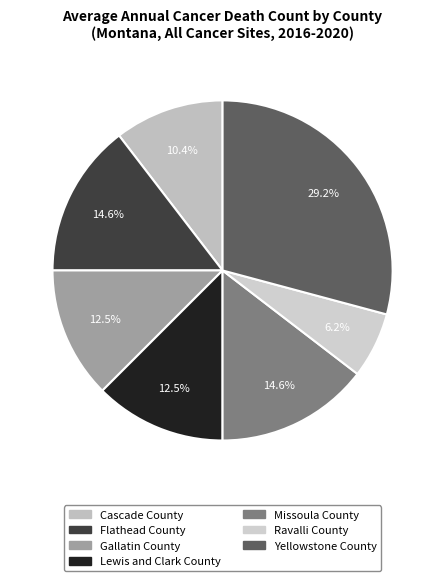

To the nearest percent, what is the average slice percentage?

14%